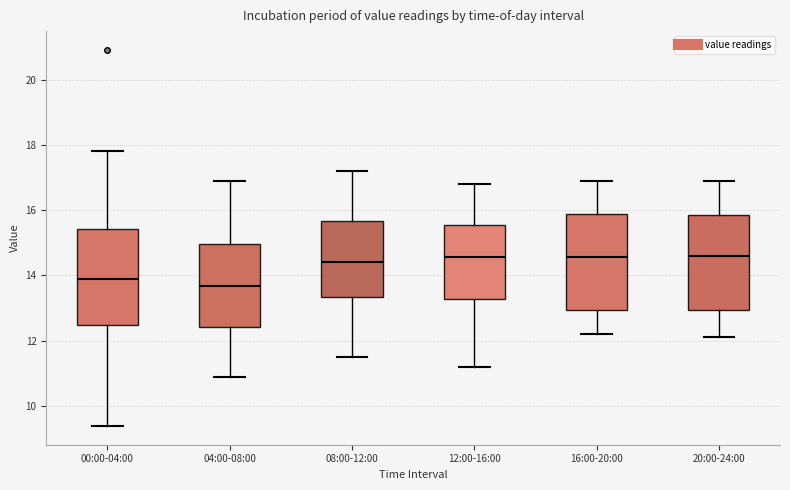

Reading left to right, read every box against the y-axis: the position of its median line, the range the box covers, and the ends of its whiskers. The values are not printed on the chart, so give them approximately, as read against the axis.

00:00-04:00: median 13.8, box 12.4 to 15.4, whiskers 9.4 to 17.8
04:00-08:00: median 13.6, box 12.4 to 15.0, whiskers 10.8 to 17.0
08:00-12:00: median 14.4, box 13.4 to 15.6, whiskers 11.6 to 17.2
12:00-16:00: median 14.6, box 13.2 to 15.6, whiskers 11.2 to 16.8
16:00-20:00: median 14.6, box 13.0 to 15.8, whiskers 12.2 to 17.0
20:00-24:00: median 14.6, box 13.0 to 15.8, whiskers 12.2 to 17.0